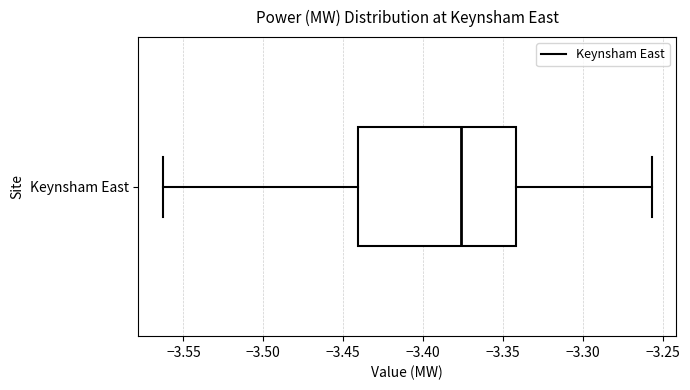

Transcribe this box plot: give where the median line is, the range the box spans, and where the two whiskers end, as read against the x-axis. The values are not printed on the chart, so give them approximately, as read against the axis.

median -3.375, box -3.440 to -3.340, whiskers -3.565 to -3.255